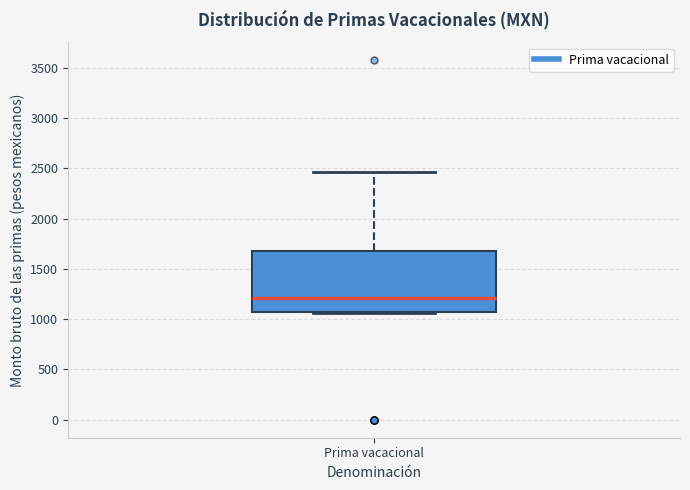

Read this box plot against the y-axis: the position of the median line, the range covered by the box, and the ends of both whiskers. The values are not printed on the chart, so give them approximately, as read against the axis.

median 1200, box 1100 to 1700, whiskers 1050 to 2450